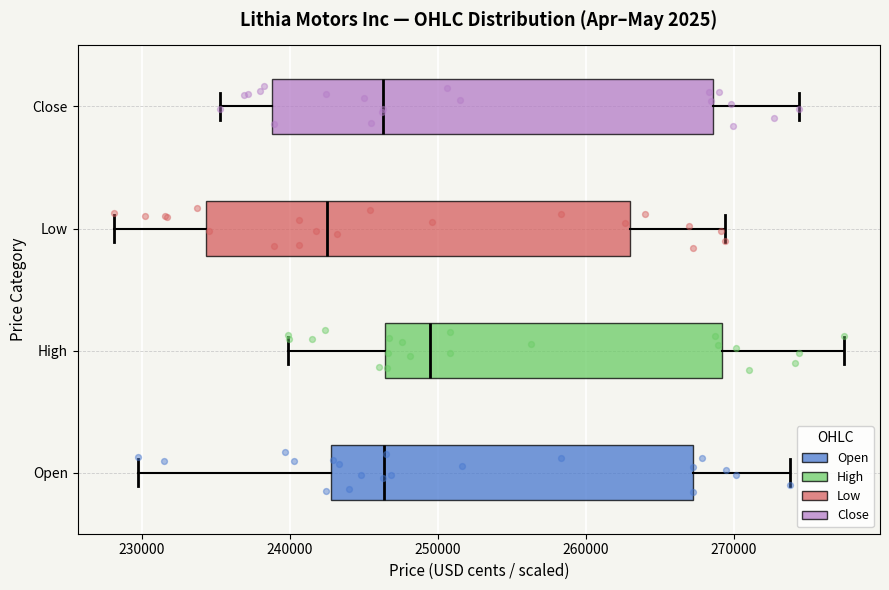

Where does the right whisker of the box for Low end on the x-axis? The values are not printed on the chart, so give them approximately, as read against the axis.

269000